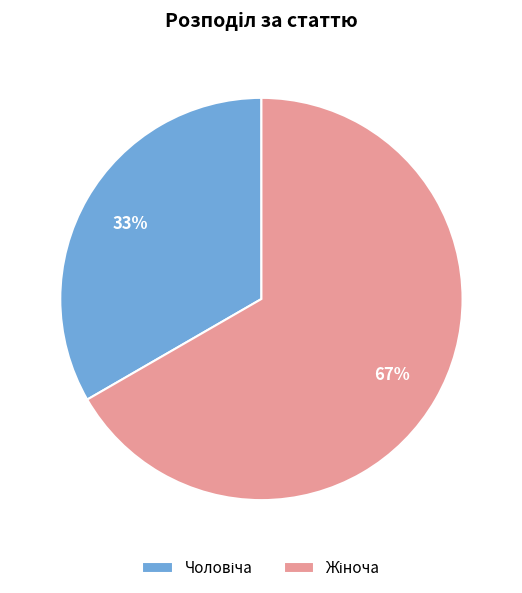

Does any single category account for the majority?

Yes